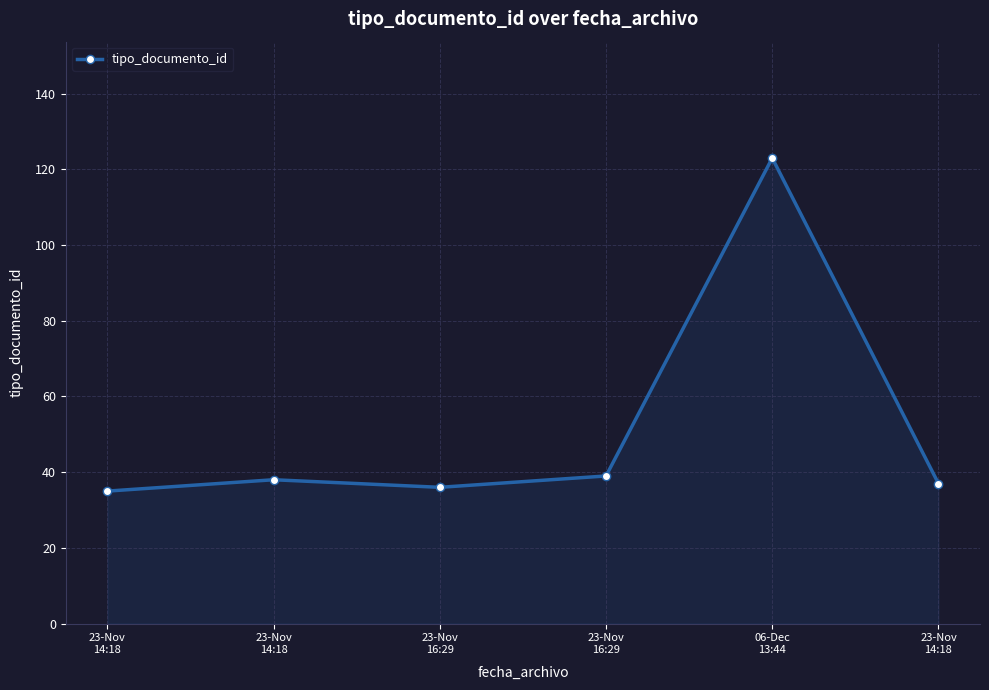

Is it true that the value at 23-Nov
14:18 is 38?

True